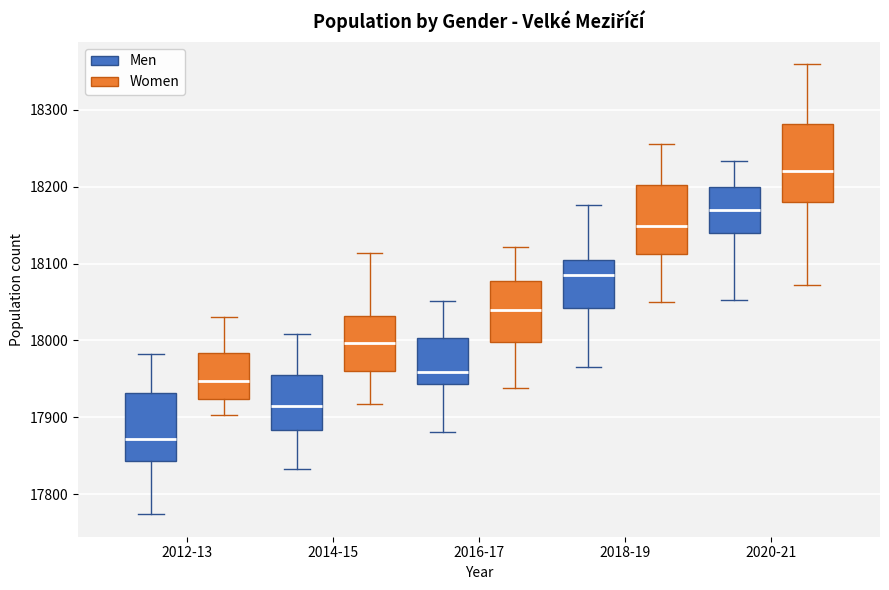

Which box is the tallest, from its lower edge to its upper edge?

2020-21 (Women)